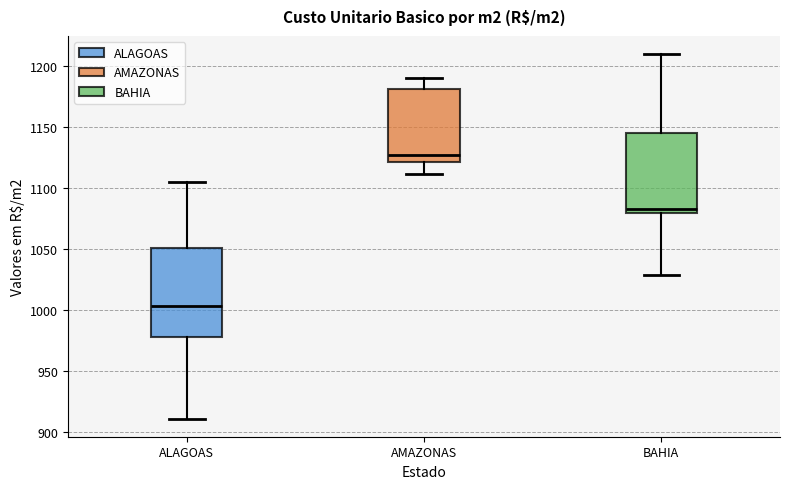

Reading left to right, read every box against the y-axis: the position of its median line, the range the box covers, and the ends of its whiskers. The values are not printed on the chart, so give them approximately, as read against the axis.

ALAGOAS: median 1005, box 980 to 1050, whiskers 910 to 1105
AMAZONAS: median 1125, box 1120 to 1180, whiskers 1110 to 1190
BAHIA: median 1080 (just above the box's lower edge), box 1080 to 1145, whiskers 1030 to 1210